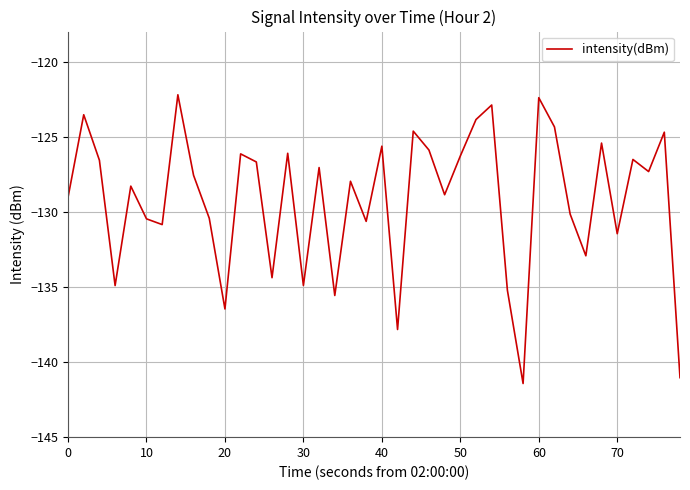

What is the minimum value shown in the chart?

-141.4